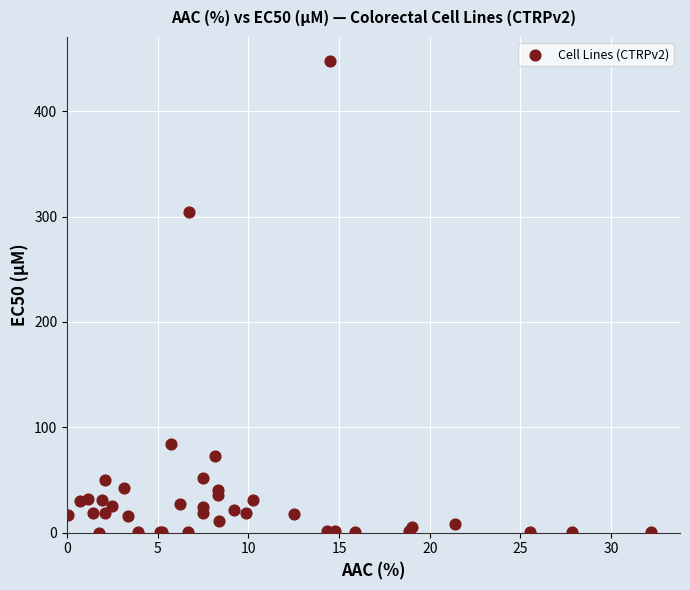

What Y value in the scatter plot is closest to 224?

304.0